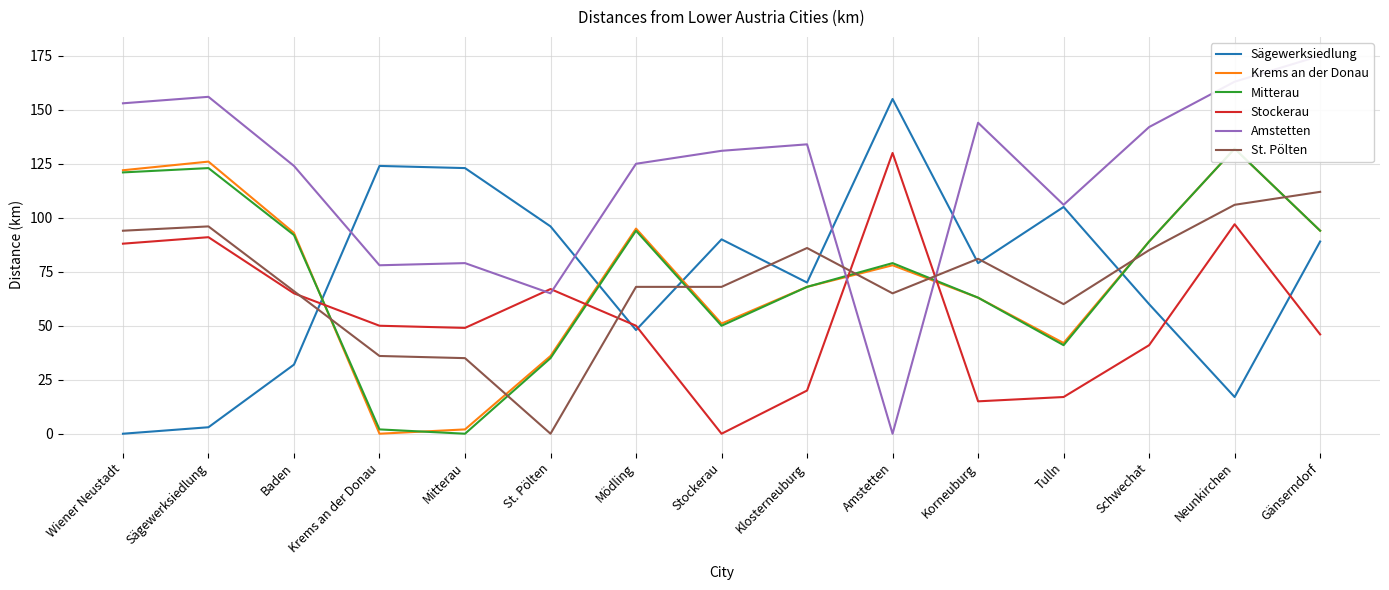

What is the approximate value of St. Pölten at Stockerau?

68